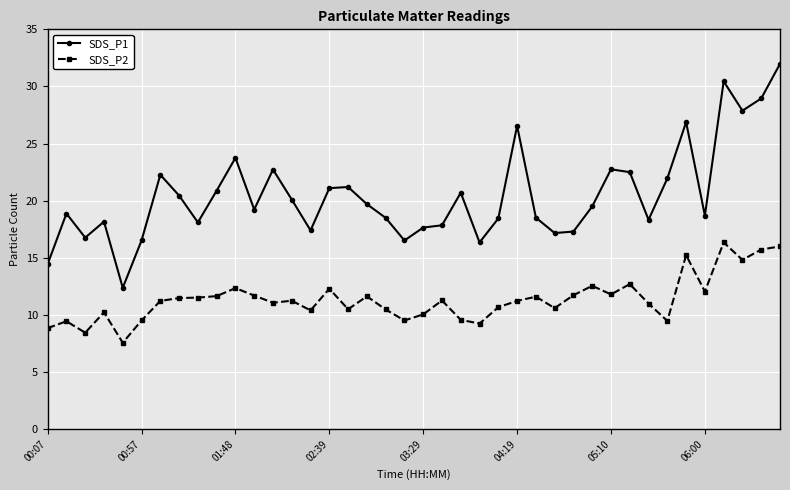

True or false: SDS_P2 has more than 0 interior local peaks.

True